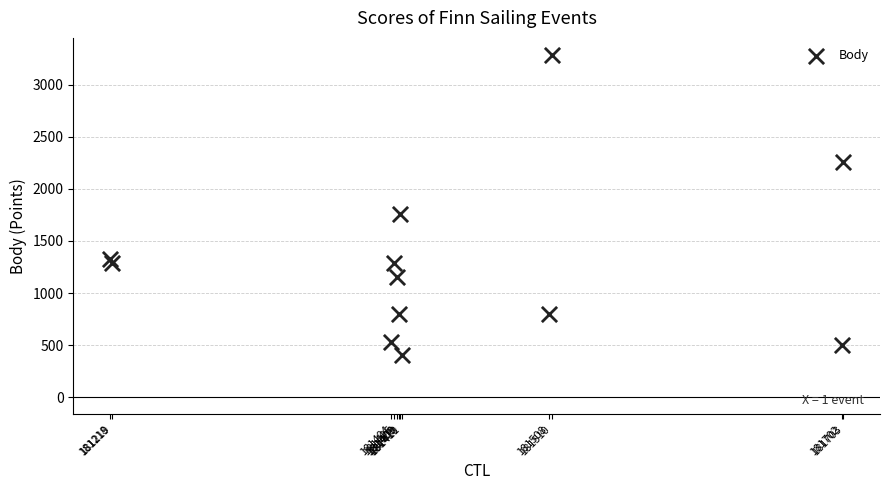

What Y value in the scatter plot is closest to 1842?

1758